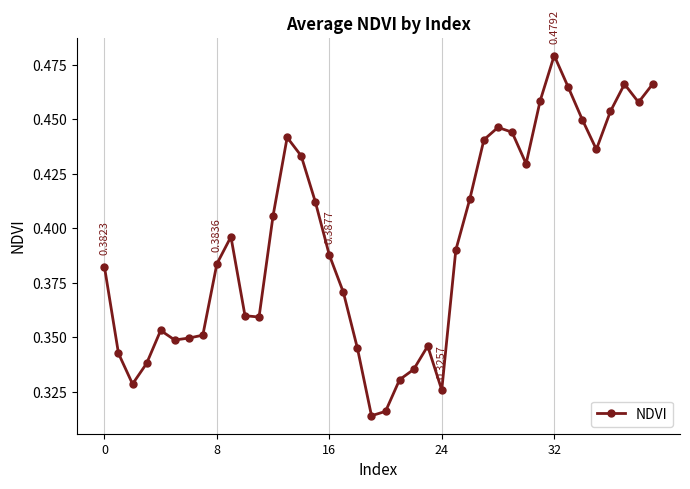

True or false: there are more than 1 points higher than both neighbors.

True